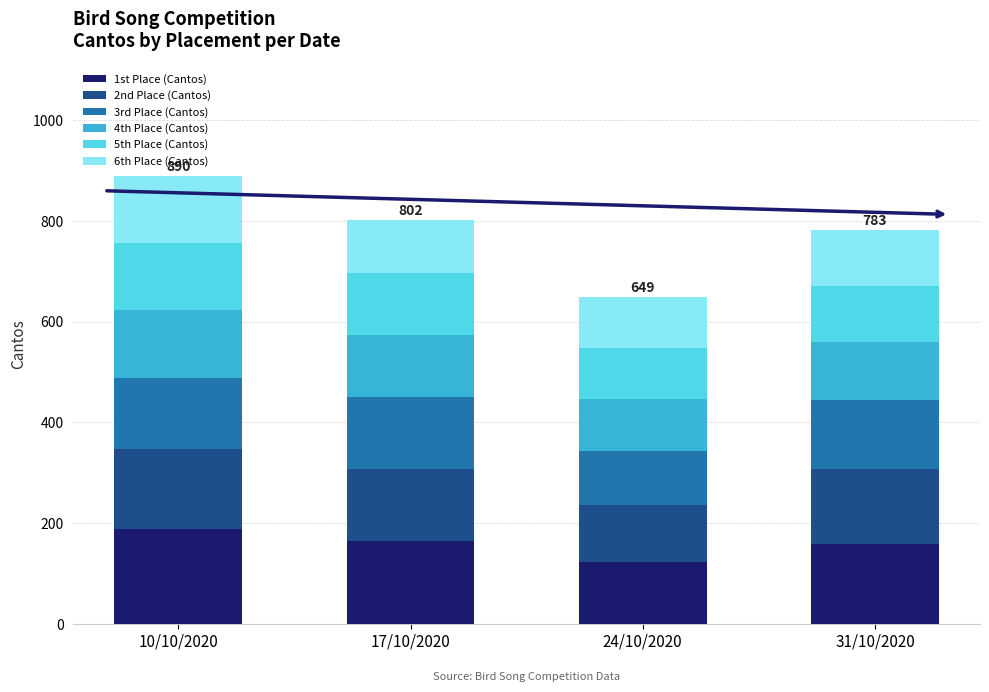

What is the maximum value for 1st Place (Cantos)?

188